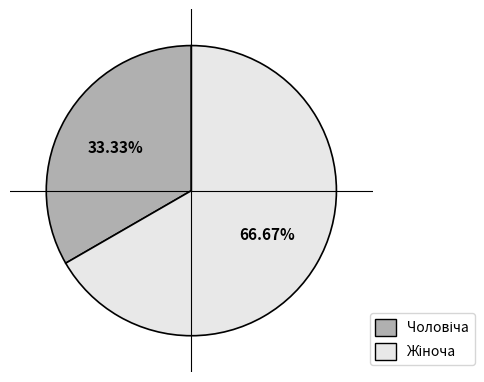

What portion of the pie excludes Чоловіча?

66.7%